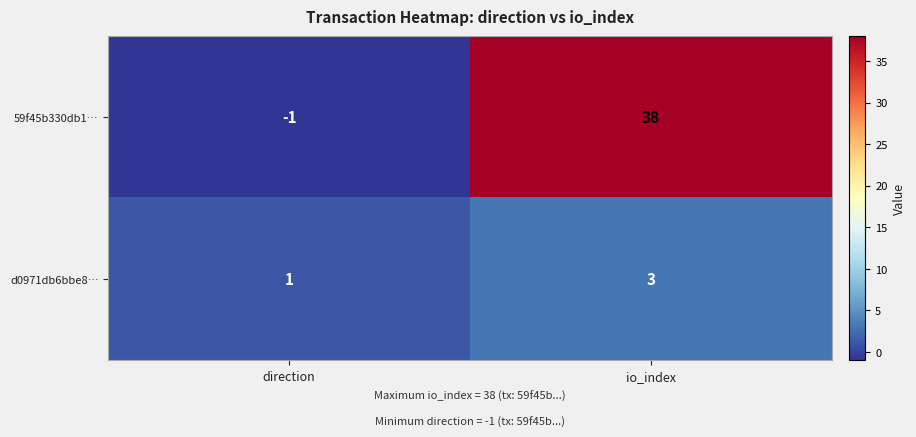

Reading left to right, list all the values displayed in this chart.

59f45b330db1…: direction=-1	io_index=38
d0971db6bbe8…: direction=1	io_index=3